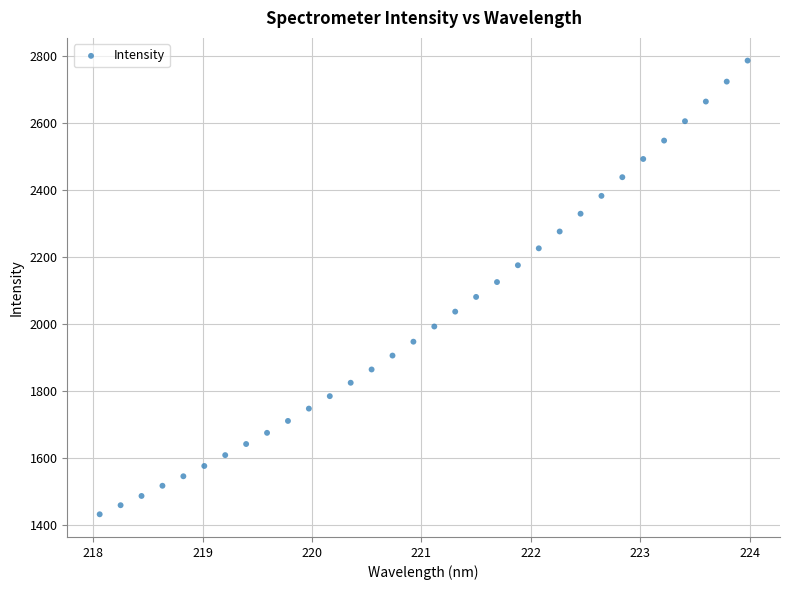

What is the range of X values (max minus min)?

5.9